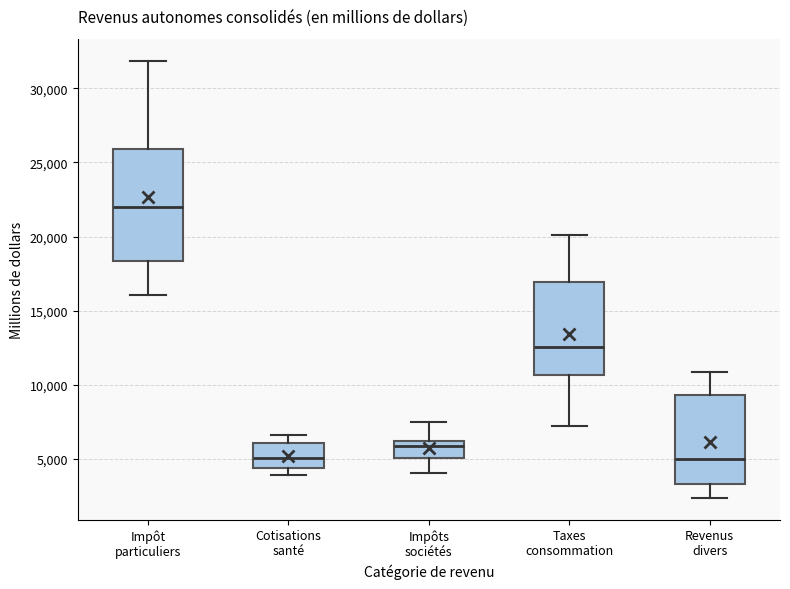

Reading left to right, read every box against the y-axis: the position of its median line, the range the box covers, and the ends of its whiskers. The values are not printed on the chart, so give them approximately, as read against the axis.

Impôt particuliers: median 22000, box 18500 to 26000, whiskers 16000 to 32000
Cotisations santé: median 5000, box 4500 to 6000, whiskers 4000 to 6500
Impôts sociétés: median 6000 (just below the box's upper edge), box 5000 to 6000, whiskers 4000 to 7500
Taxes consommation: median 12500, box 10500 to 17000, whiskers 7000 to 20000
Revenus divers: median 5000, box 3500 to 9500, whiskers 2500 to 11000